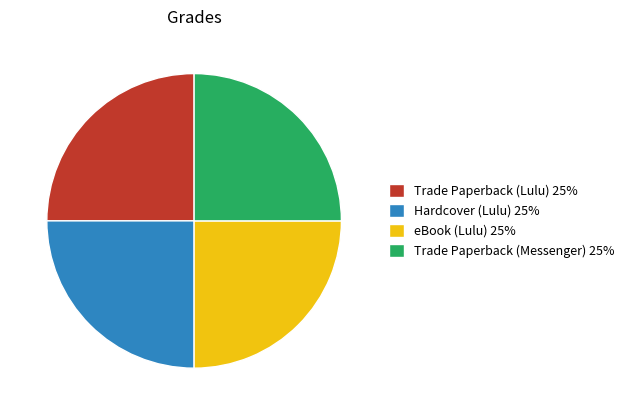

How many slices are in this pie chart?

4